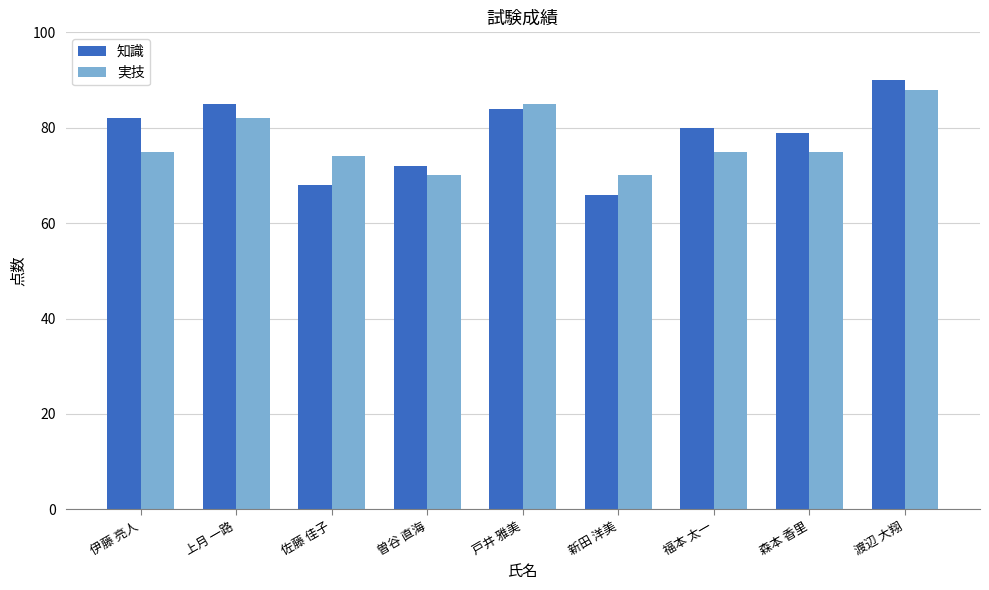

True or false: 実技 has a value of 117 at 新田 洋美.

False